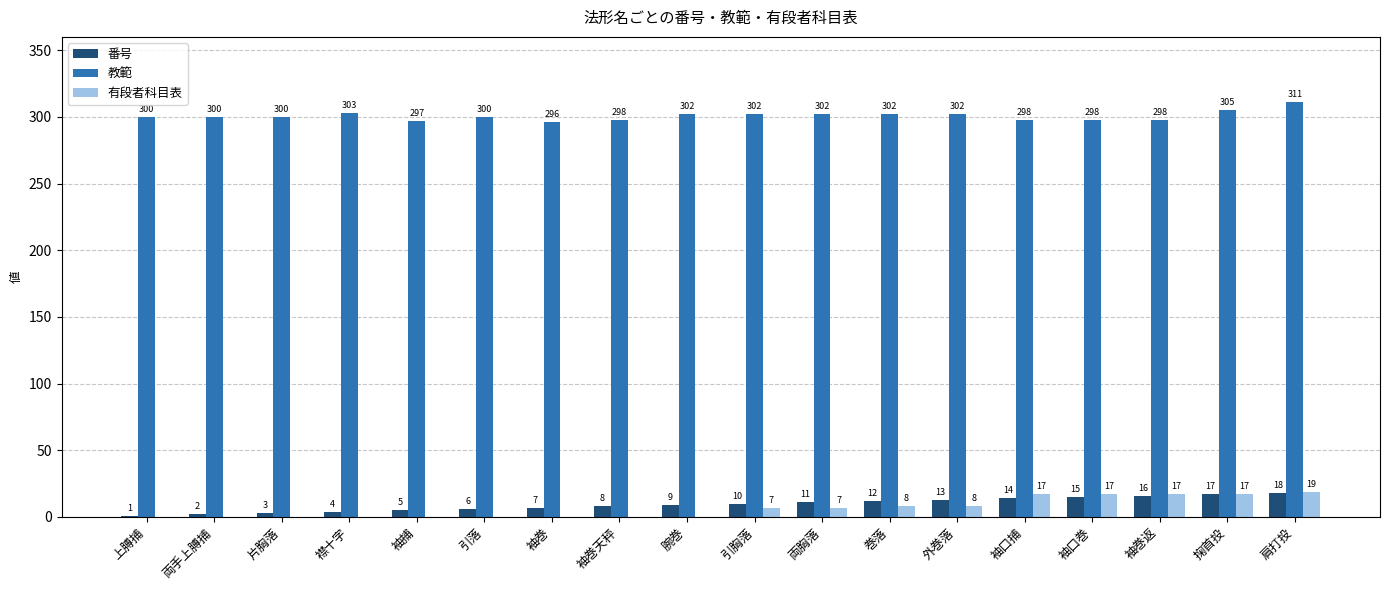

At which label is 番号 closest to 9?

腕巻